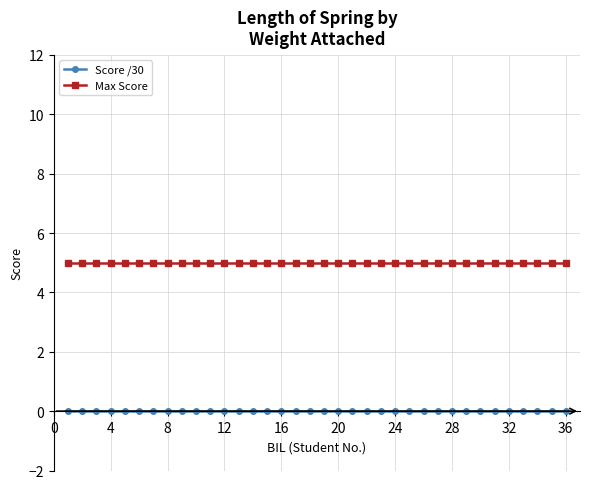

What is the minimum value for Max Score?

5